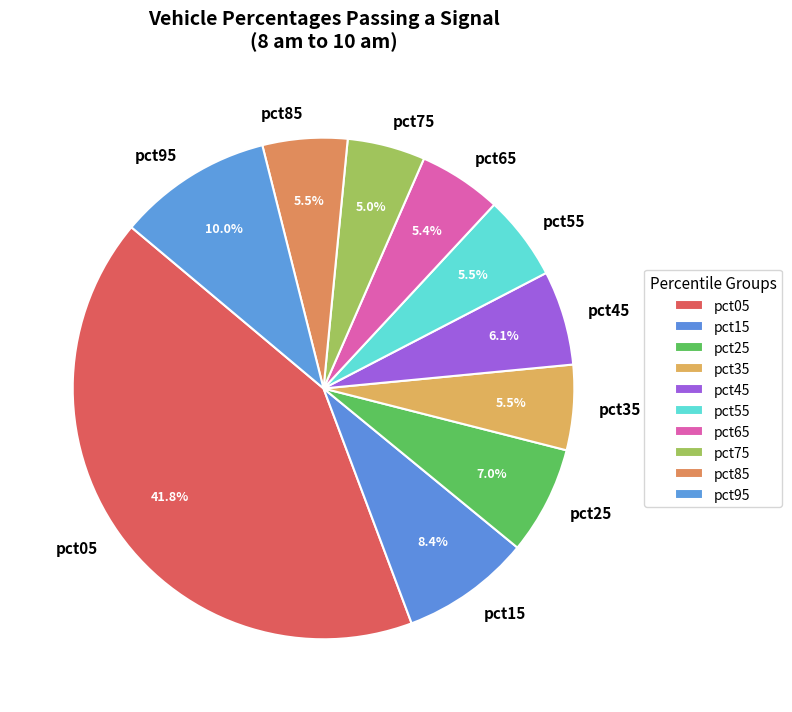

Which has a higher value, pct55 or pct95?

pct95